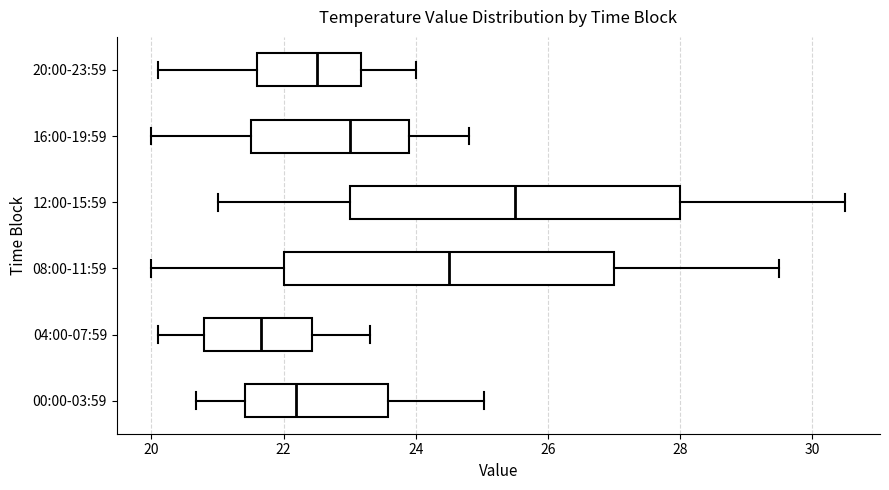

Where does the median line of the box for 16:00-19:59 sit on the x-axis? The values are not printed on the chart, so give them approximately, as read against the axis.

23.0